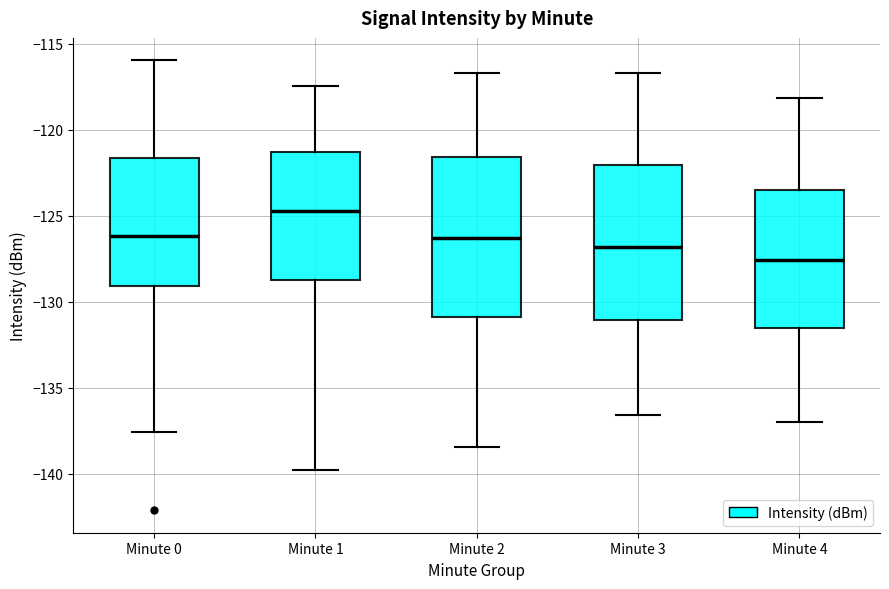

Reading left to right, read every box against the y-axis: the position of its median line, the range the box covers, and the ends of its whiskers. The values are not printed on the chart, so give them approximately, as read against the axis.

Minute 0: median -126.0, box -129.0 to -121.5, whiskers -137.5 to -116.0
Minute 1: median -124.5, box -129.0 to -121.5, whiskers -140.0 to -117.5
Minute 2: median -126.5, box -131.0 to -121.5, whiskers -138.5 to -116.5
Minute 3: median -127.0, box -131.0 to -122.0, whiskers -136.5 to -116.5
Minute 4: median -127.5, box -131.5 to -123.5, whiskers -137.0 to -118.0